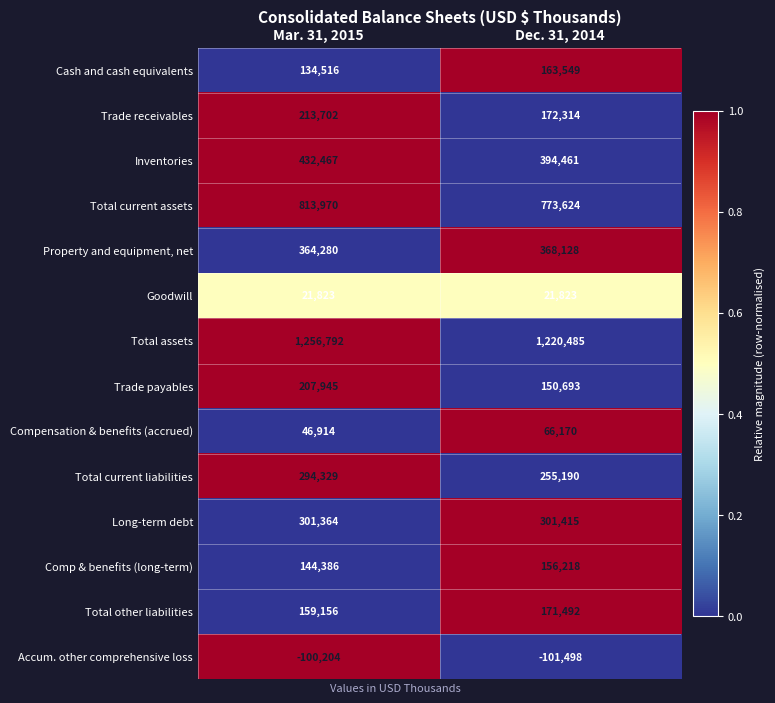

The value of Long-term debt at Dec. 31, 2014 is 301415. True or false?

True